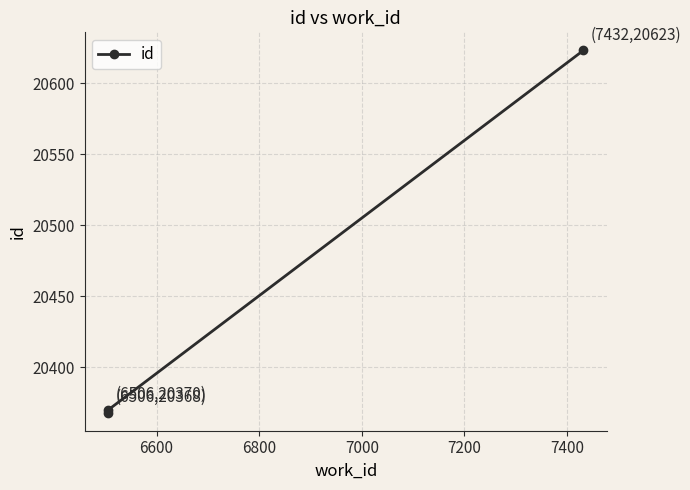

Reading left to right, transcribe all the data shown in this chart.

20368	20370	20623